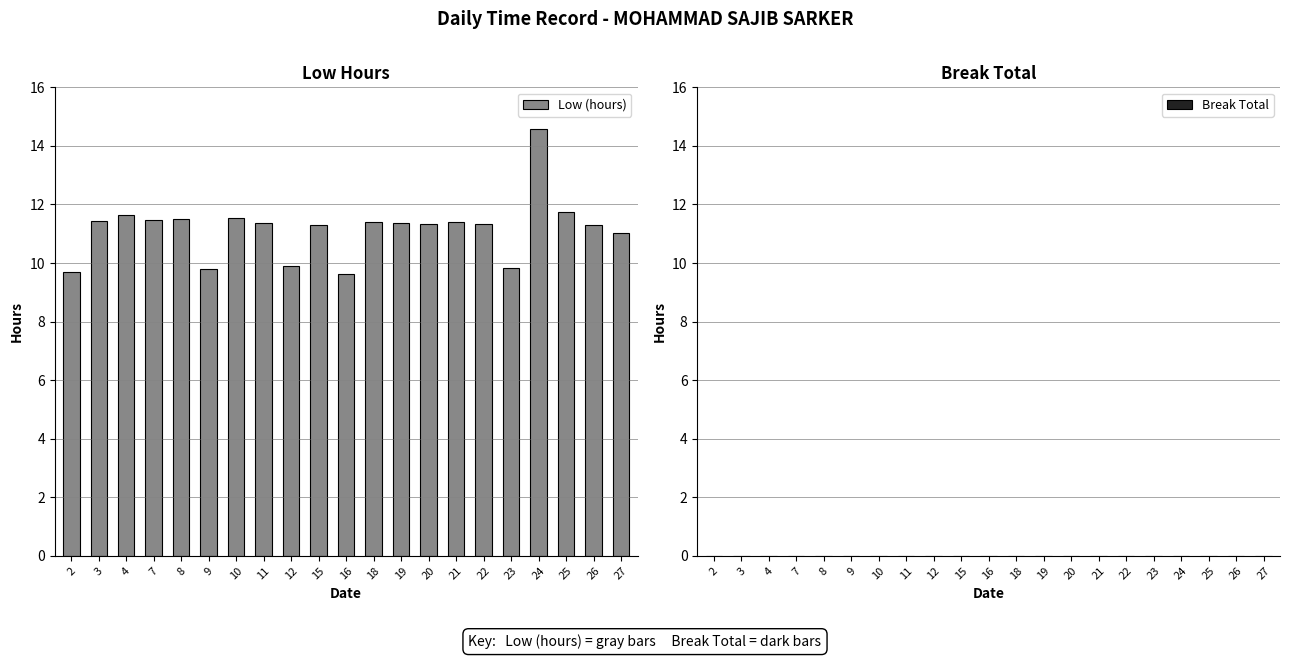

The value at 16 is 9.6. True or false?

True